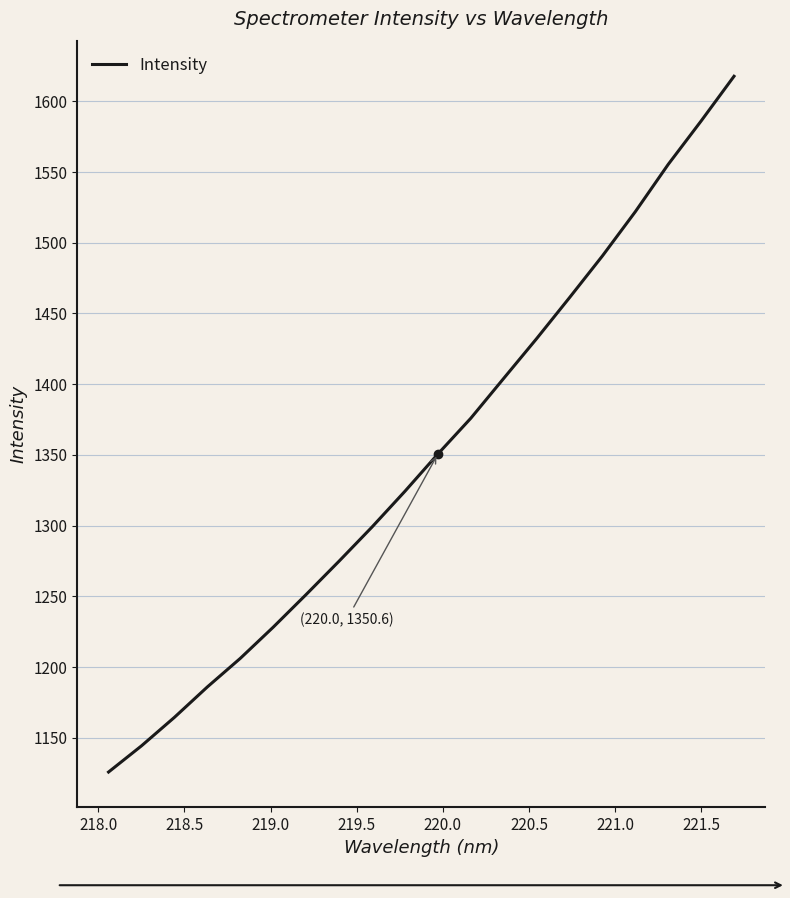

Reading left to right, list all the values displayed in this chart.

1125.8	1144.3	1164.4	1185.9	1206.1	1228.2	1251.3	1274.8	1299.0	1324.2	1350.6	1375.8	1404.0	1432.1	1461.1	1490.6	1521.8	1555.3	1585.9	1617.5